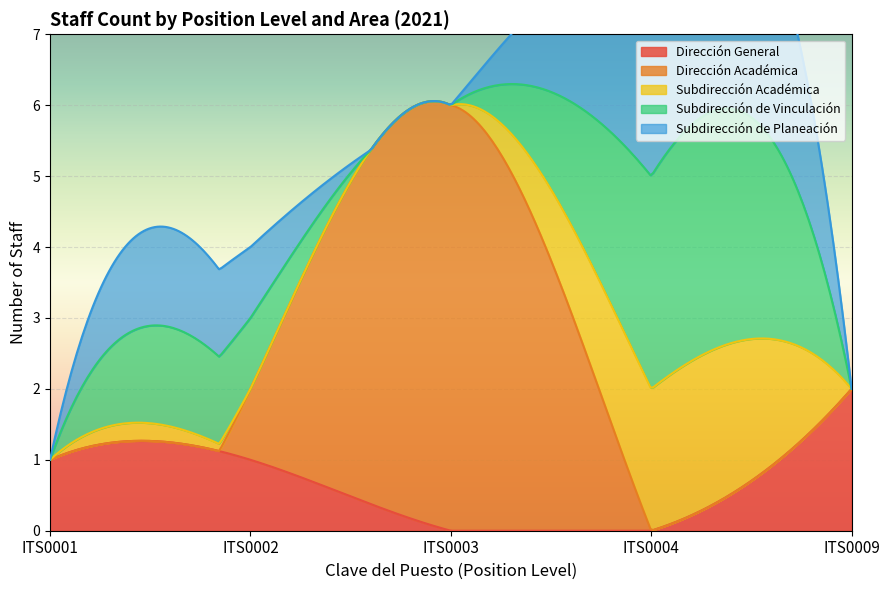

How many categories are shown in the chart?

13